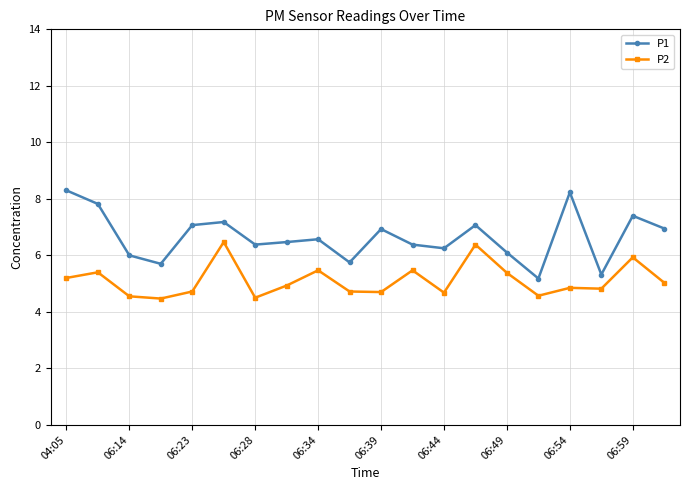

Which series has the largest range (max minus min)?

P1